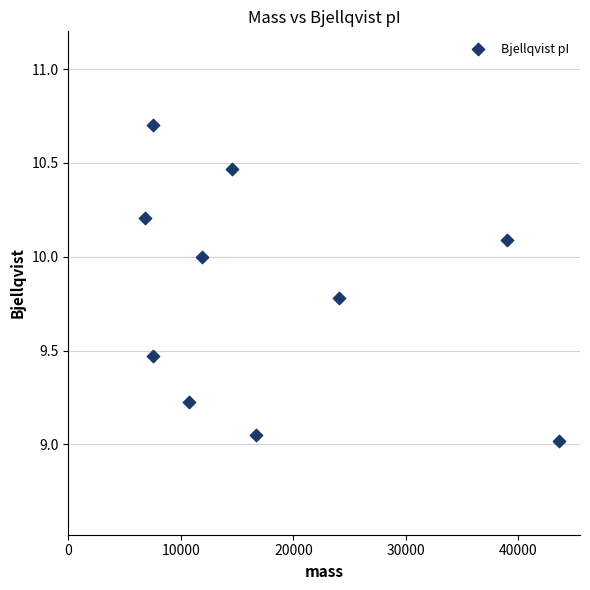

What is the average Y value?

9.8